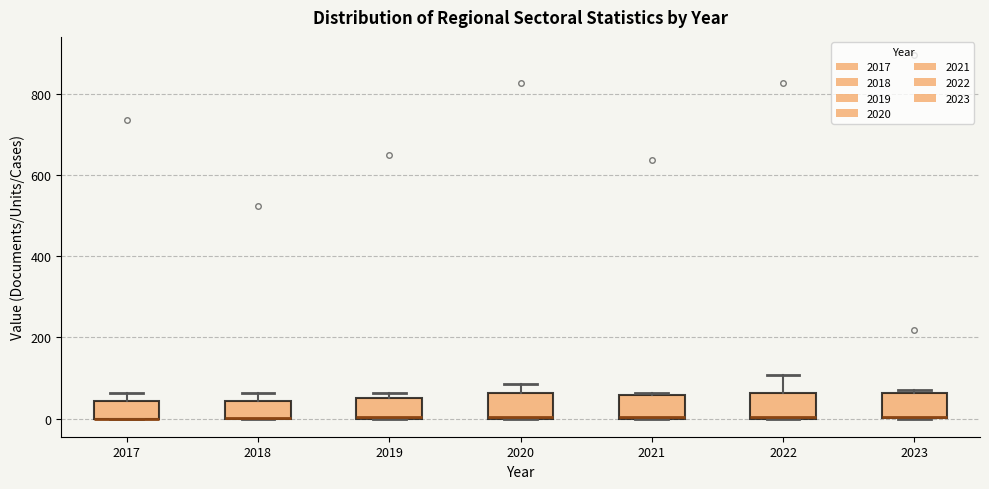

Reading left to right, transcribe this box plot: for each box, give where its median line is, the range the box spans, and where its two whiskers end, as read against the y-axis. The values are not printed on the chart, so give them approximately, as read against the axis.

2017: median 0 (drawn on the box's lower edge), box 0 to 40, whiskers 0 to 60
2018: median 0 (drawn on the box's lower edge), box 0 to 40, whiskers 0 to 60
2019: median 0, box 0 to 40, whiskers 0 to 60
2020: median 0 (drawn on the box's lower edge), box 0 to 60, whiskers 0 to 80
2021: median 0 (drawn on the box's lower edge), box 0 to 60, whiskers 0 to 60
2022: median 0, box 0 to 60, whiskers 0 to 100
2023: median 0 (drawn on the box's lower edge), box 0 to 60, whiskers 0 to 80